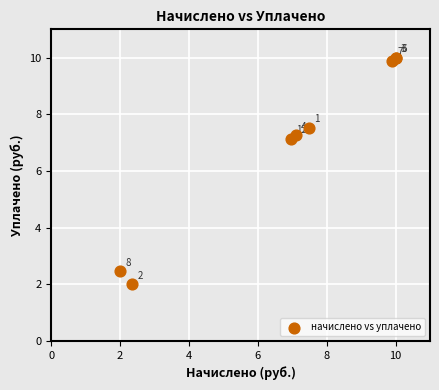

What Y value in the scatter plot is closest to 6?

7.1